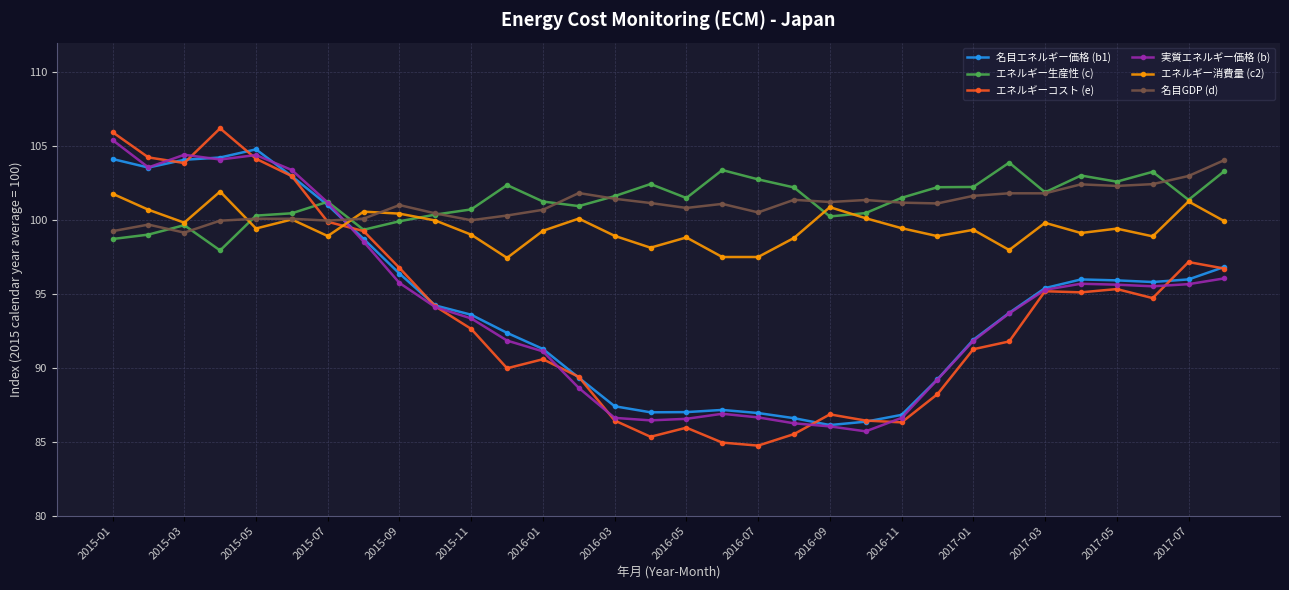

True or false: エネルギーコスト (e) has more than 0 points higher than both neighbors.

True